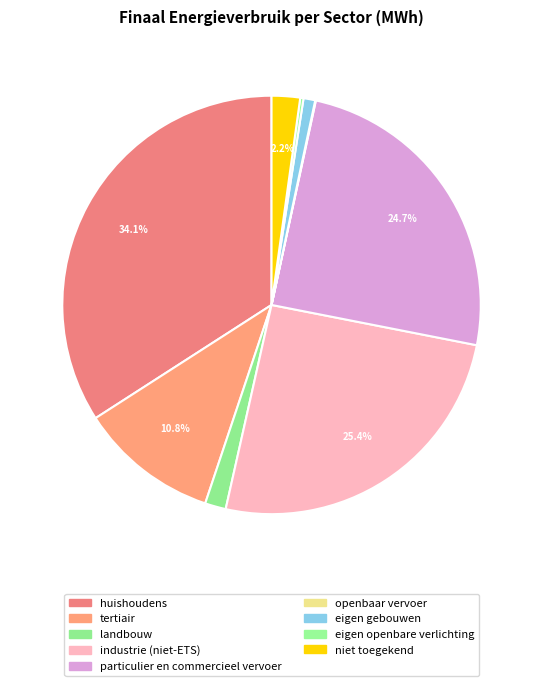

What is the total percentage of niet toegekend and eigen gebouwen?

3.1%